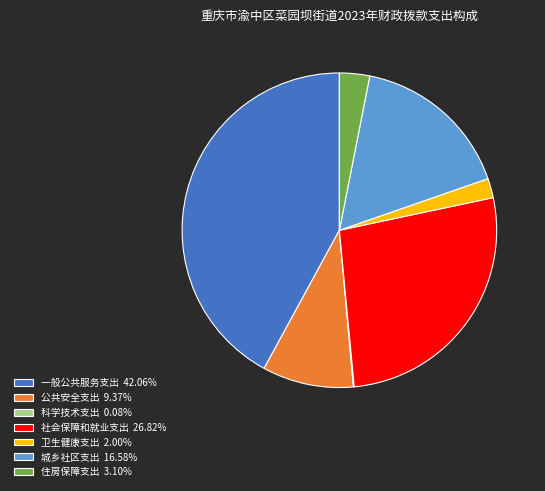

Do 城乡社区支出 16.58% and 一般公共服务支出 42.06% together represent more than half of the pie?

Yes